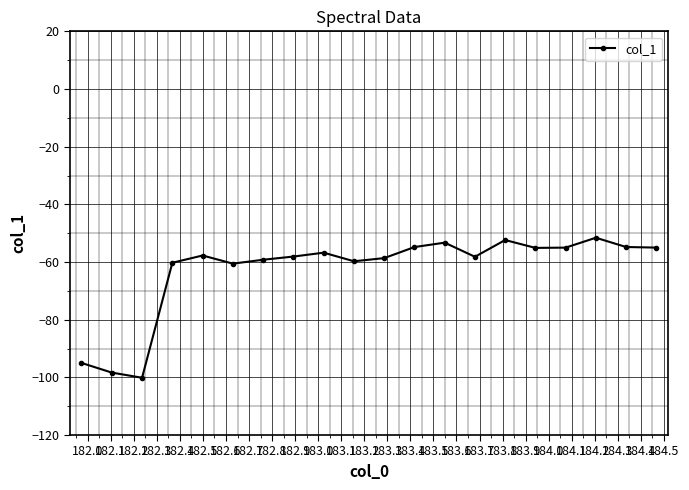

What is the average value?

-62.7